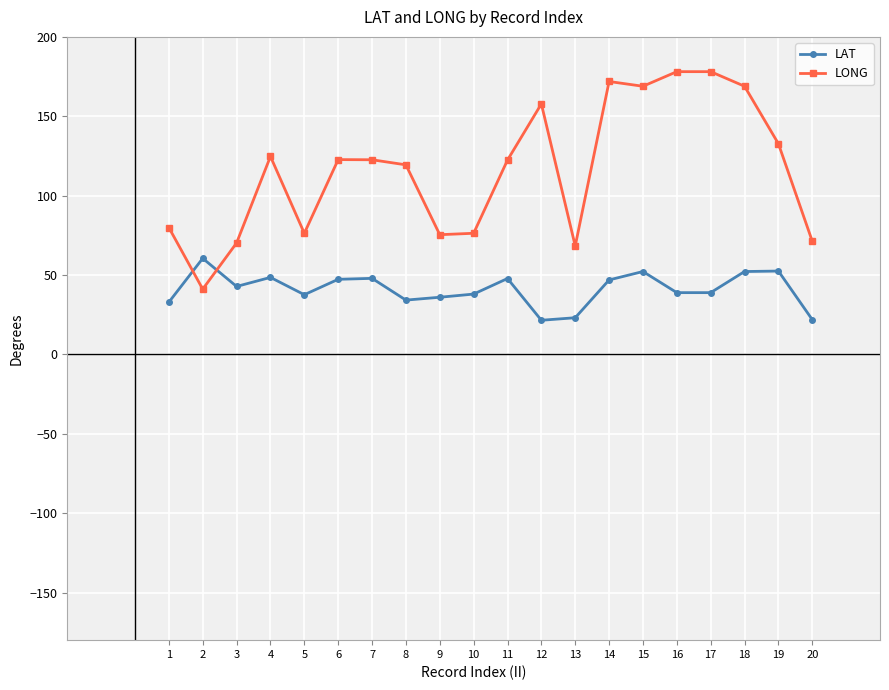

The value of LAT at 18 is 52.2. True or false?

True